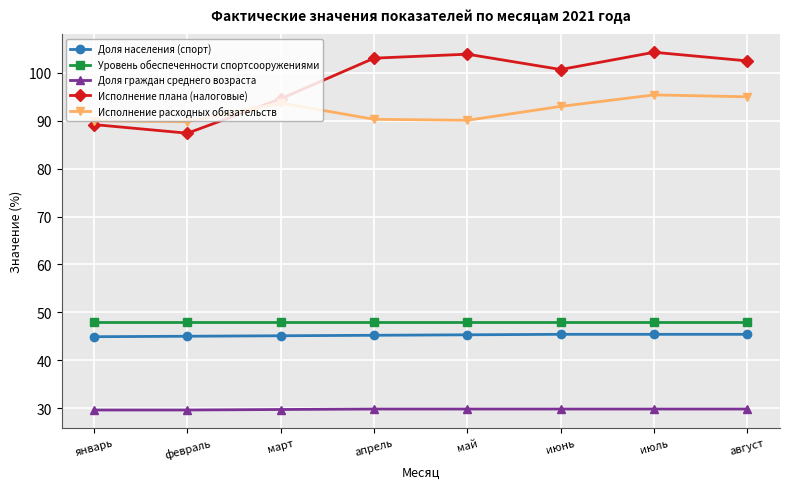

Which series has the largest total across all categories?

Исполнение плана (налоговые)